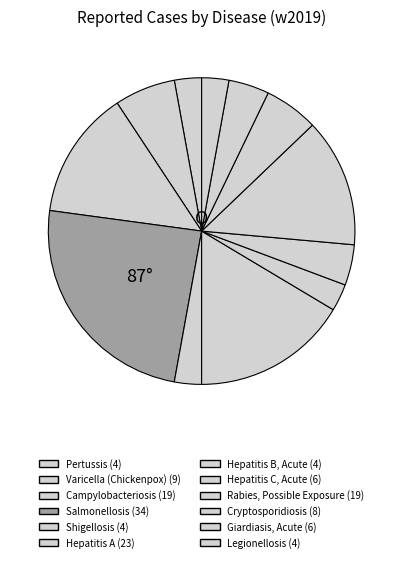

Count the number of slices in the pie.

12